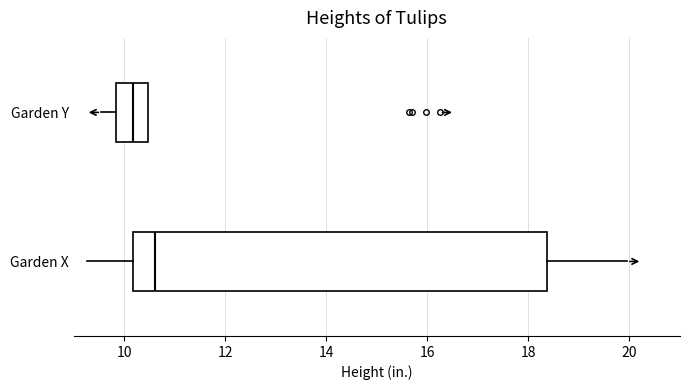

Which box is the widest, from its left edge to its right edge?

Garden X